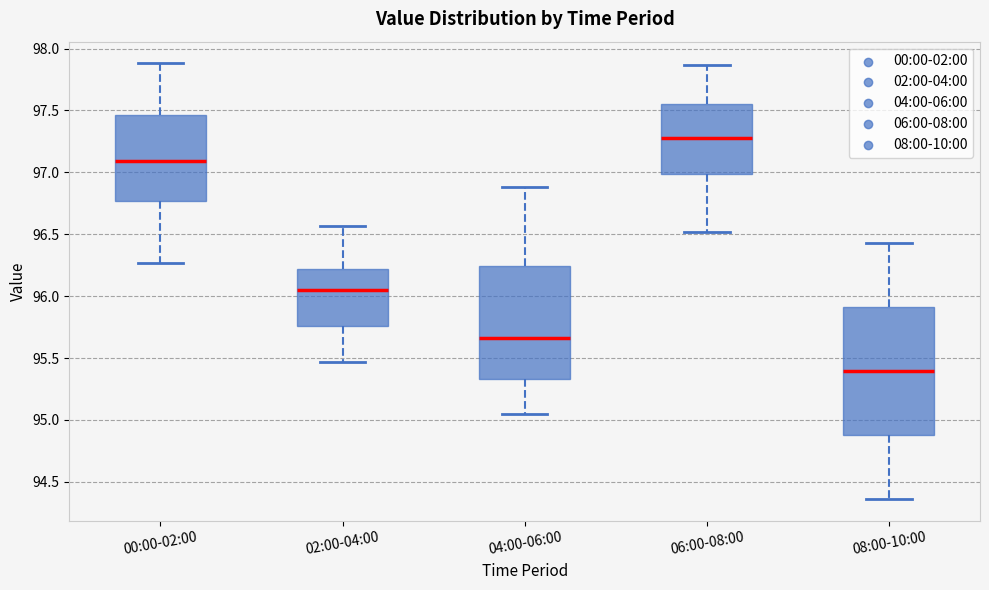

Reading left to right, read every box against the y-axis: the position of its median line, the range the box covers, and the ends of its whiskers. The values are not printed on the chart, so give them approximately, as read against the axis.

00:00-02:00: median 97.10, box 96.75 to 97.45, whiskers 96.25 to 97.90
02:00-04:00: median 96.05, box 95.75 to 96.20, whiskers 95.45 to 96.55
04:00-06:00: median 95.65, box 95.35 to 96.25, whiskers 95.05 to 96.90
06:00-08:00: median 97.30, box 97.00 to 97.55, whiskers 96.50 to 97.85
08:00-10:00: median 95.40, box 94.90 to 95.90, whiskers 94.35 to 96.45